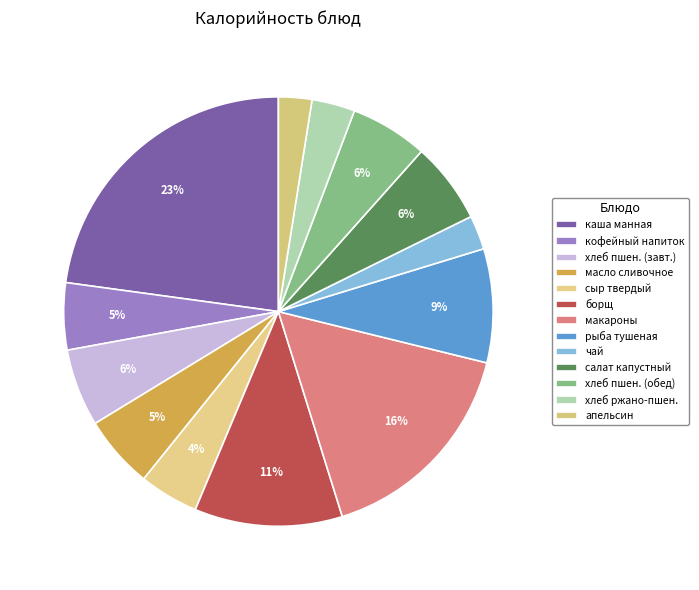

Count the number of slices in the pie.

13